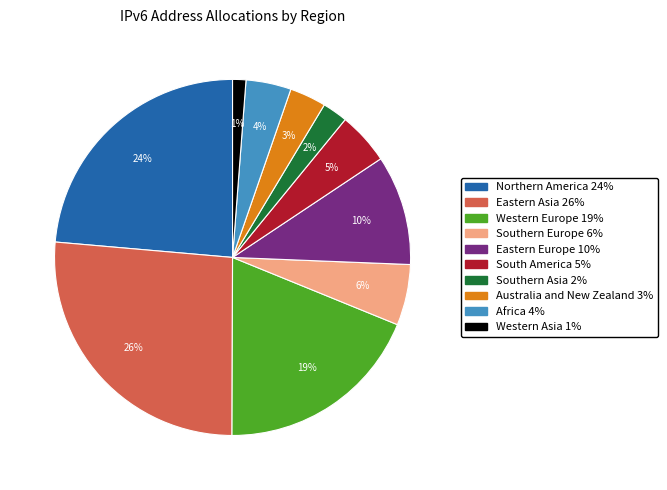

Is it true that Northern America is 24% of the pie?

True